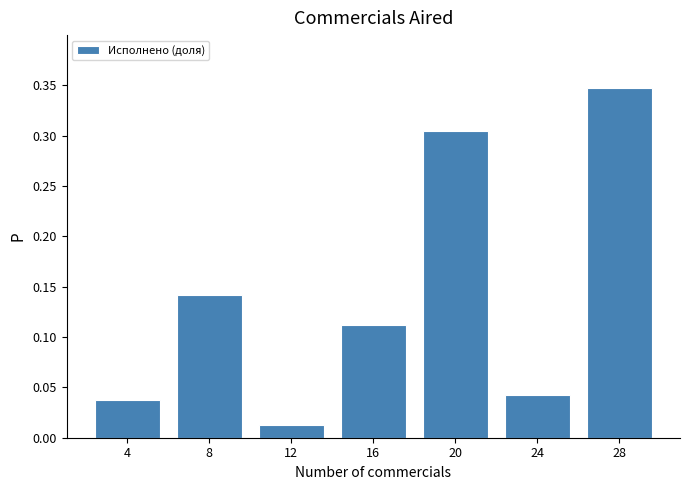

Where is the data nearest to the value 0?

12